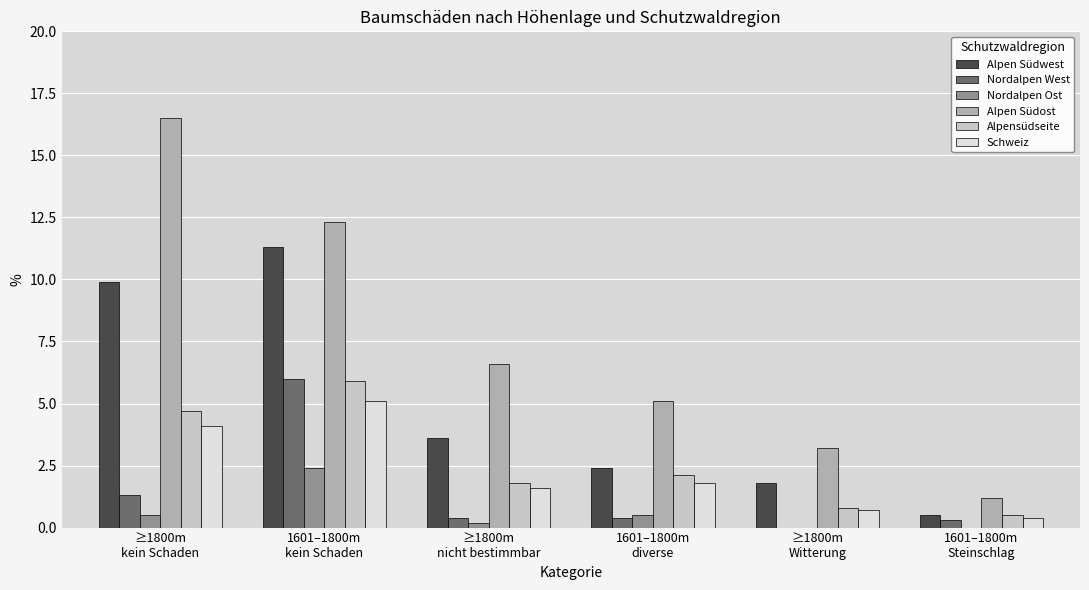

What is the sum of all Nordalpen West values?

8.4